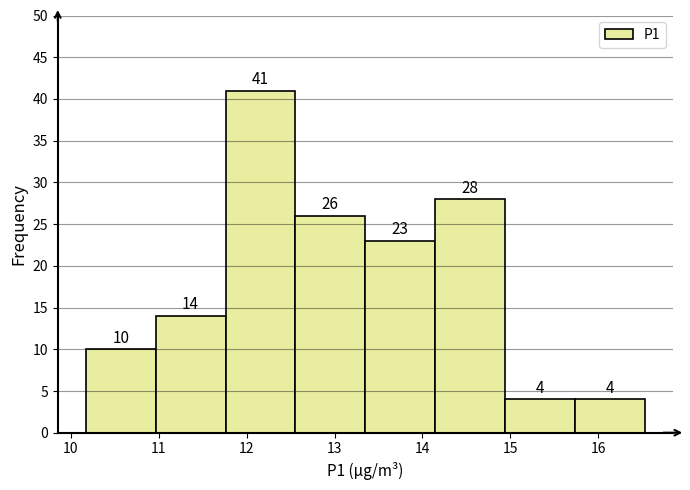

Reading left to right, list every bar in this chart as the range it spans on the x-axis followed by its height. The bar edges are not printed on the chart, so give them approximately, as read against the axis.

10.2 to 11.0: 10
11.0 to 11.8: 14
11.8 to 12.6: 41
12.6 to 13.4: 26
13.4 to 14.1: 23
14.1 to 14.9: 28
14.9 to 15.7: 4
15.7 to 16.5: 4